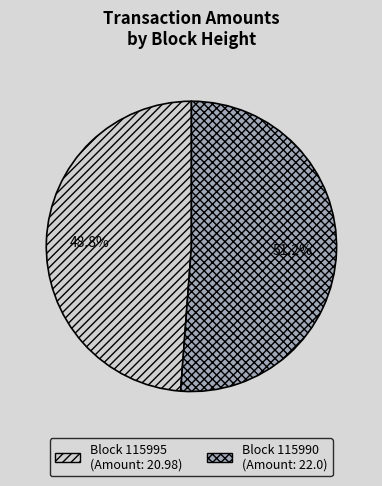

Rank the categories by value from highest to lowest.

Block 115990 (Amount: 22.0), Block 115995 (Amount: 20.98)